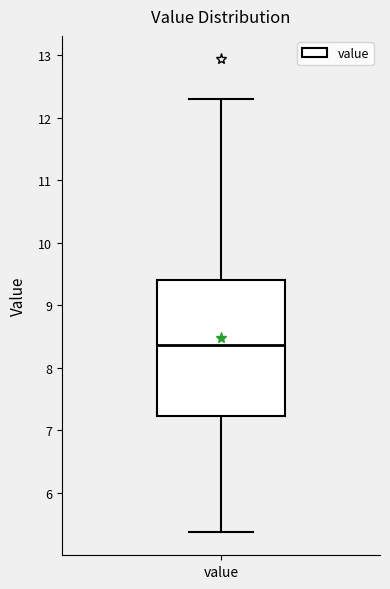

Read this box plot against the y-axis: the position of the median line, the range covered by the box, and the ends of both whiskers. The values are not printed on the chart, so give them approximately, as read against the axis.

median 8.4, box 7.2 to 9.4, whiskers 5.4 to 12.3